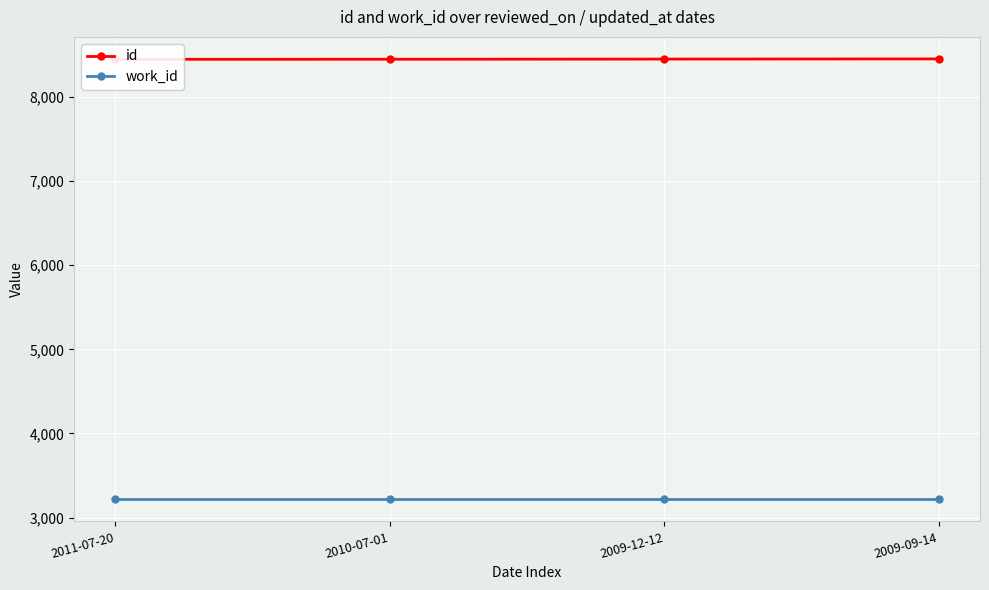

Between 2011-07-20 and 2010-07-01, which series saw the biggest shift?

id